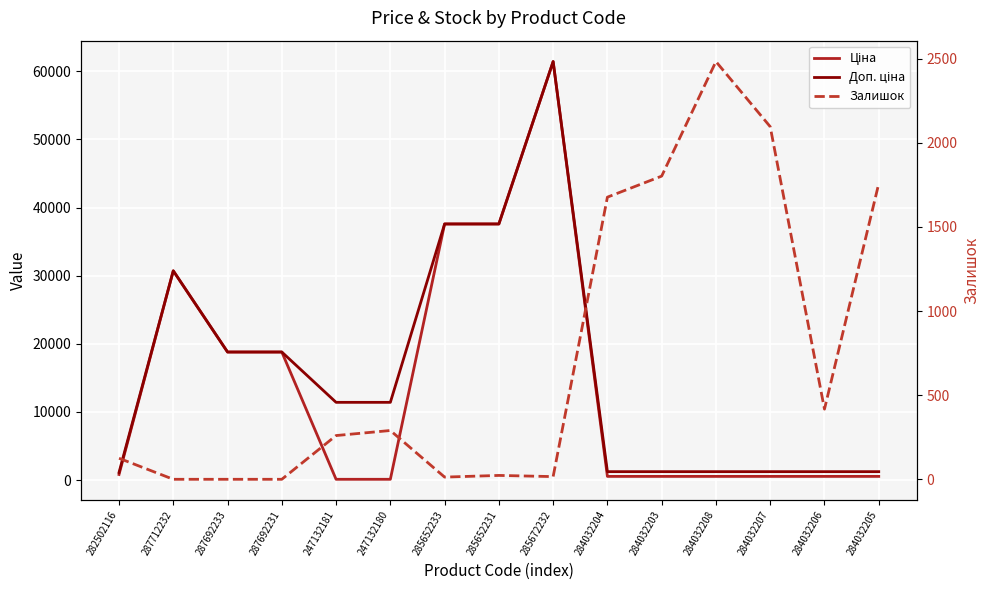

Rank the series by their maximum value, from highest to lowest.

Ціна, Доп. ціна, Залишок